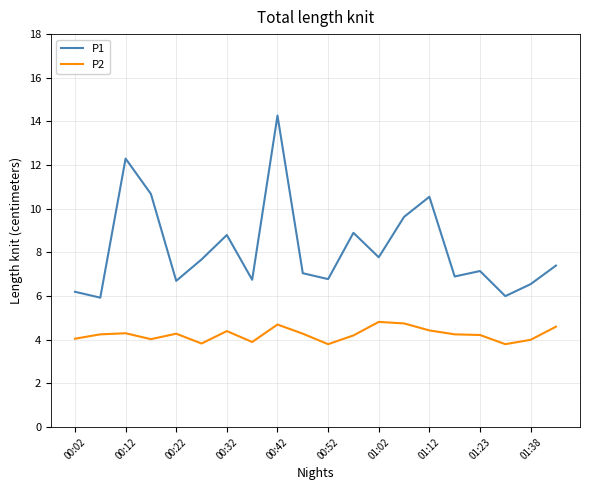

Which series has the largest total across all categories?

P1